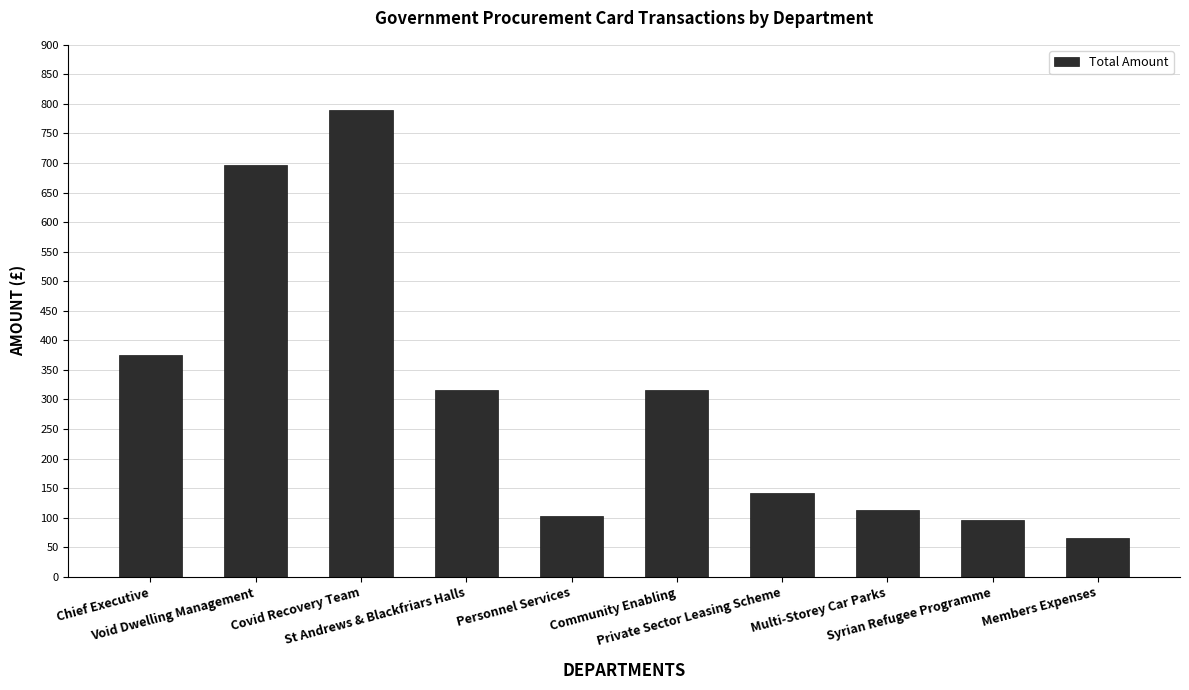

How many data points are less than 315?

5